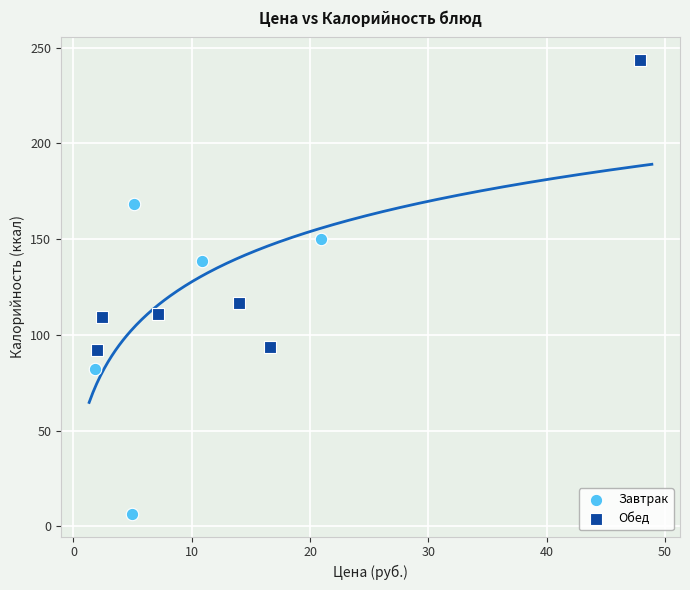

Which series contains the highest Y value?

Обед